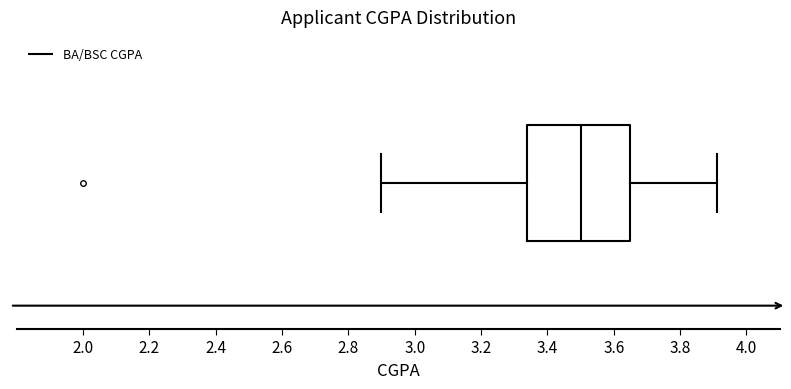

Transcribe this box plot: give where the median line is, the range the box spans, and where the two whiskers end, as read against the x-axis. The values are not printed on the chart, so give them approximately, as read against the axis.

median 3.50, box 3.34 to 3.66, whiskers 2.90 to 3.92